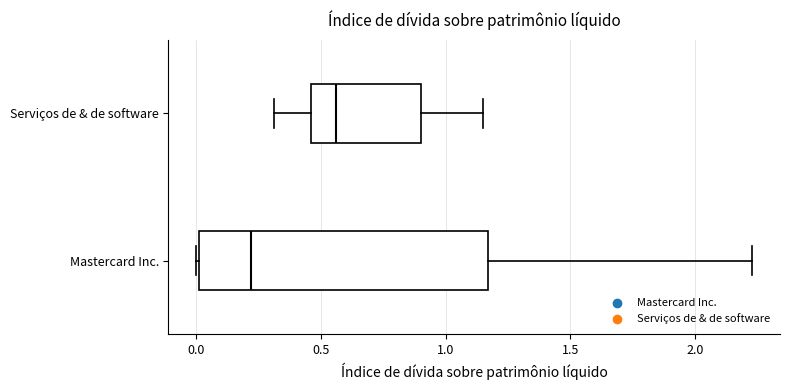

Comparing the boxes themselves (not the whiskers), which one is the widest?

Mastercard Inc.